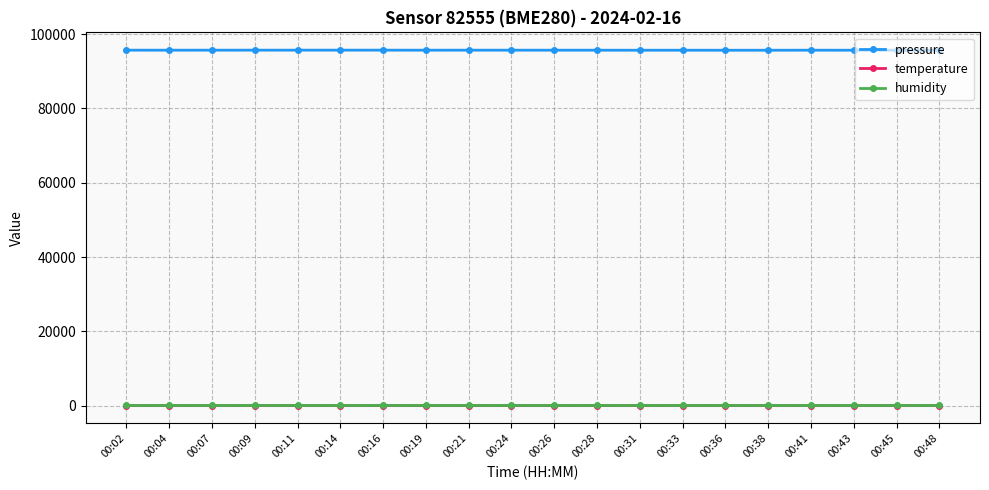

True or false: humidity has more than 1 points higher than both neighbors.

True